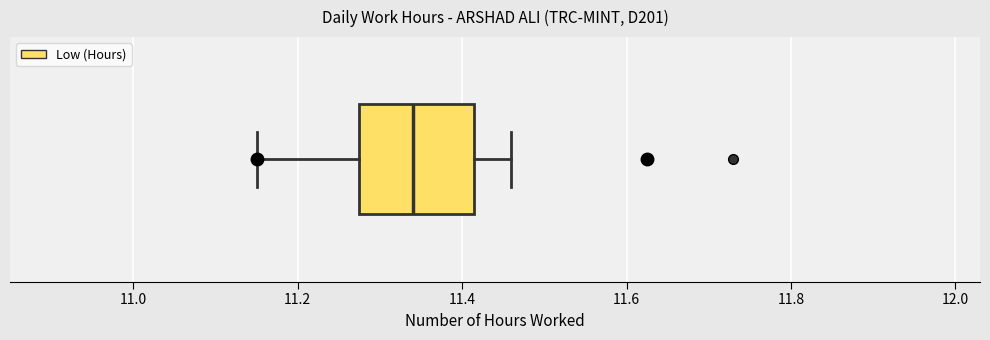

Transcribe this box plot: give where the median line is, the range the box spans, and where the two whiskers end, as read against the x-axis. The values are not printed on the chart, so give them approximately, as read against the axis.

median 11.34, box 11.28 to 11.42, whiskers 11.16 to 11.46